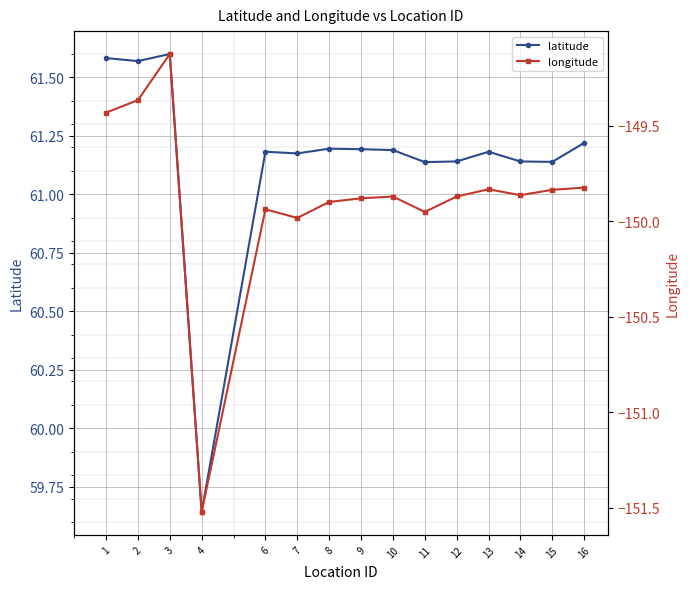

Which series has the largest range (max minus min)?

longitude